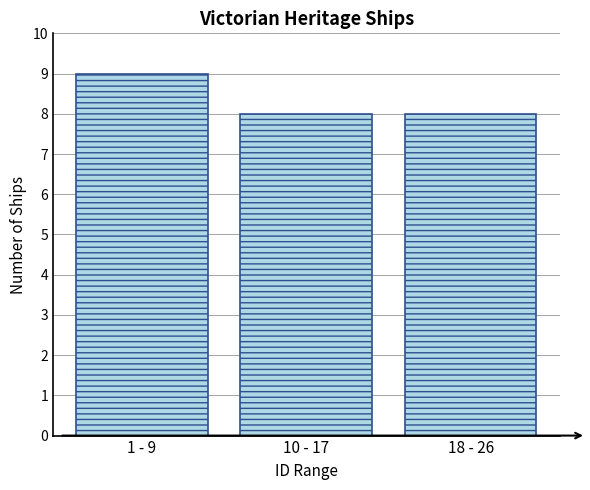

Reading right to left, what are all the values shown in this chart?

8	8	9